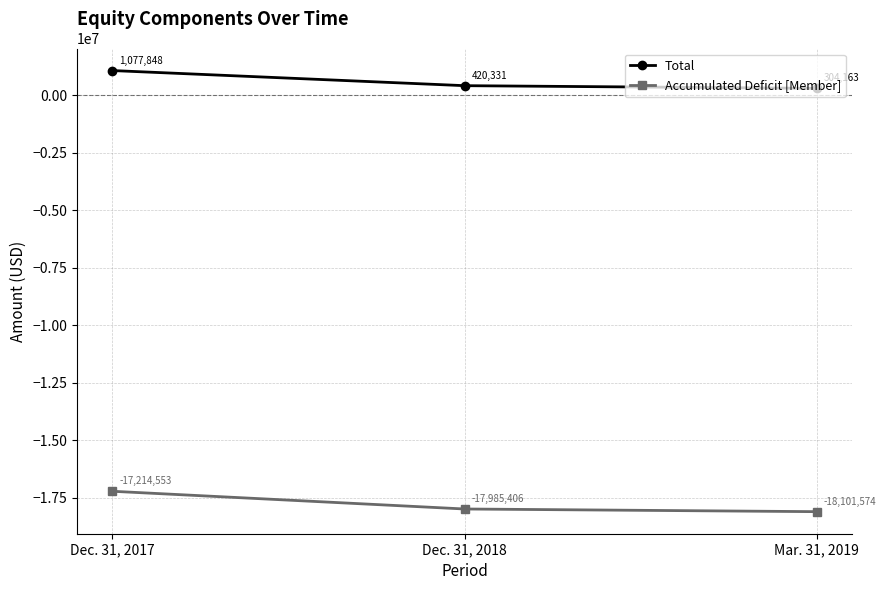

How many lines are shown in the chart?

2